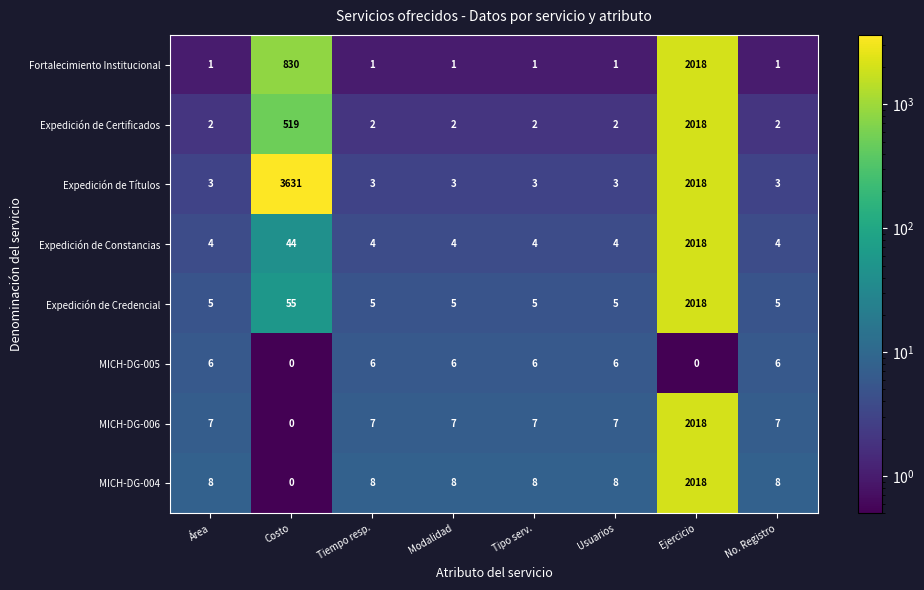

At Modalidad, list the series in order from largest to smallest.

MICH-DG-004, MICH-DG-006, MICH-DG-005, Expedición de Credencial, Expedición de Constancias, Expedición de Títulos, Expedición de Certificados, Fortalecimiento Institucional